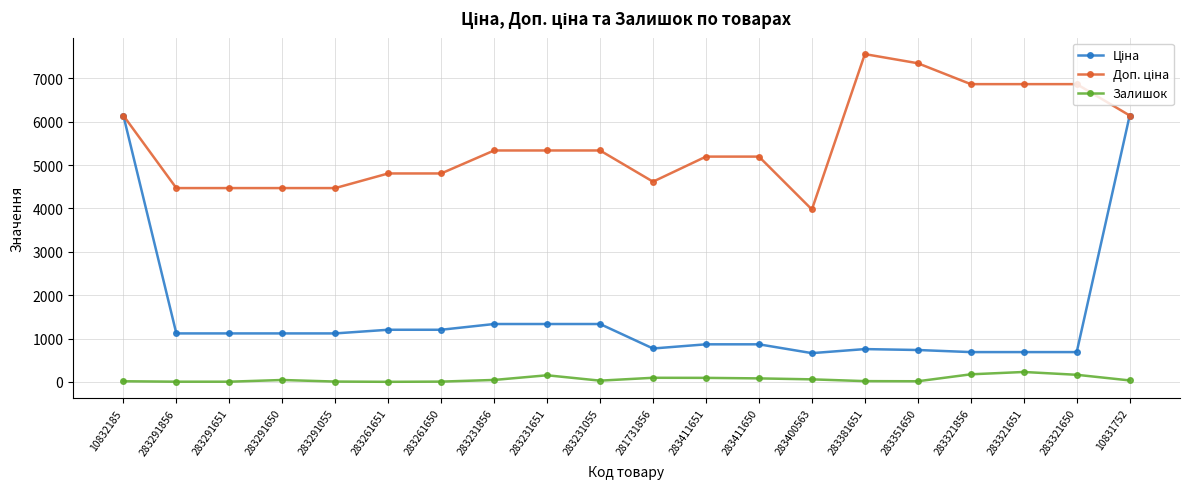

How many categories are shown in the chart?

20